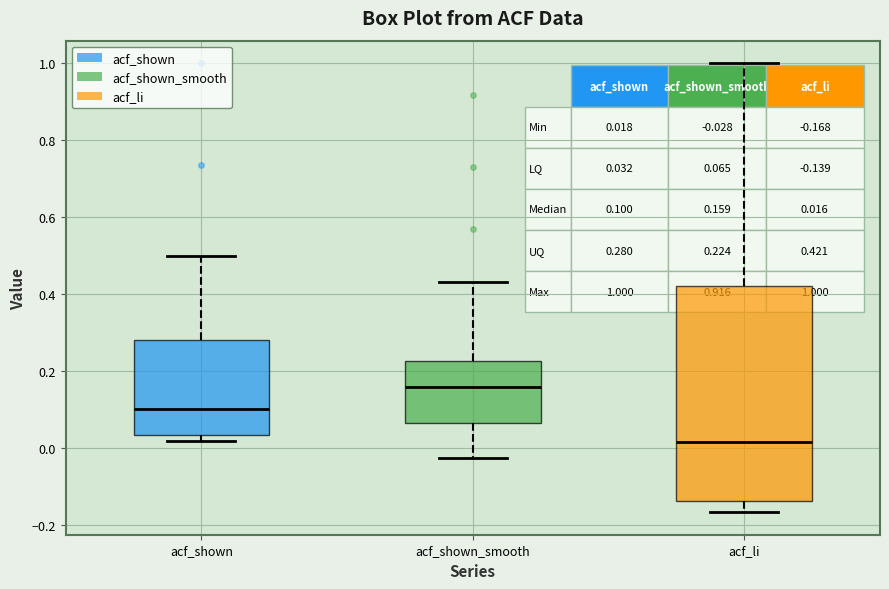

Comparing the boxes themselves (not the whiskers), which one is the tallest?

acf_li